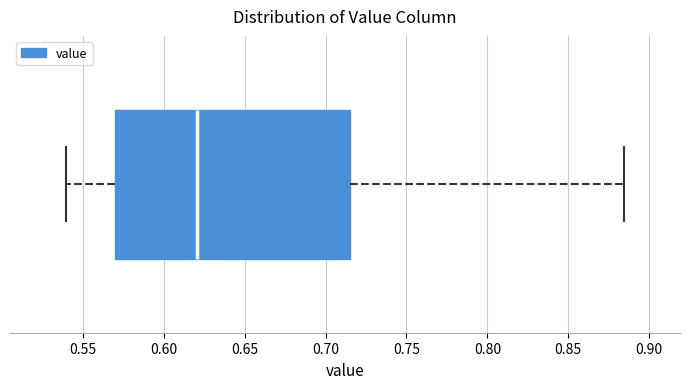

Read this box plot against the x-axis: the position of the median line, the range covered by the box, and the ends of both whiskers. The values are not printed on the chart, so give them approximately, as read against the axis.

median 0.620, box 0.570 to 0.715, whiskers 0.540 to 0.885